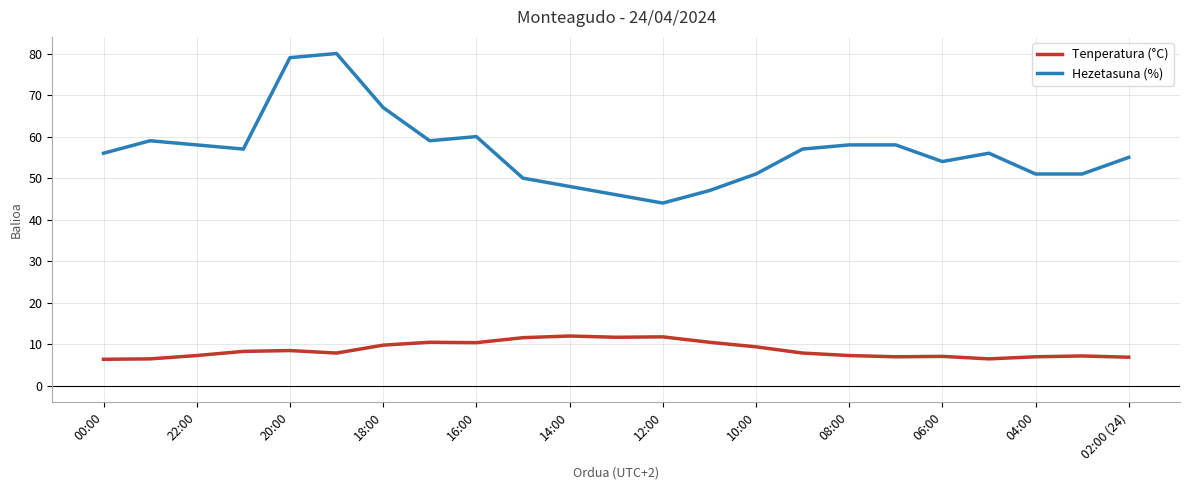

List the series in order of their overall mean, lowest first.

Tenperatura (°C), Hezetasuna (%)